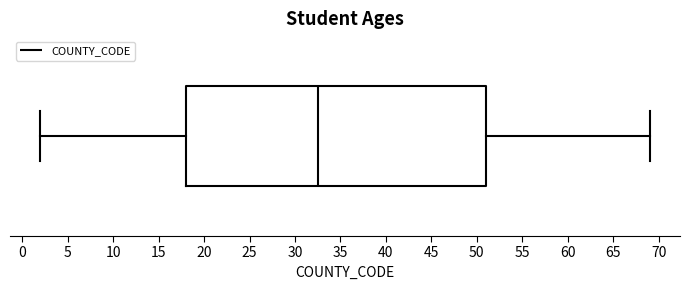

Where does the left whisker of the box end on the x-axis? The values are not printed on the chart, so give them approximately, as read against the axis.

2.0